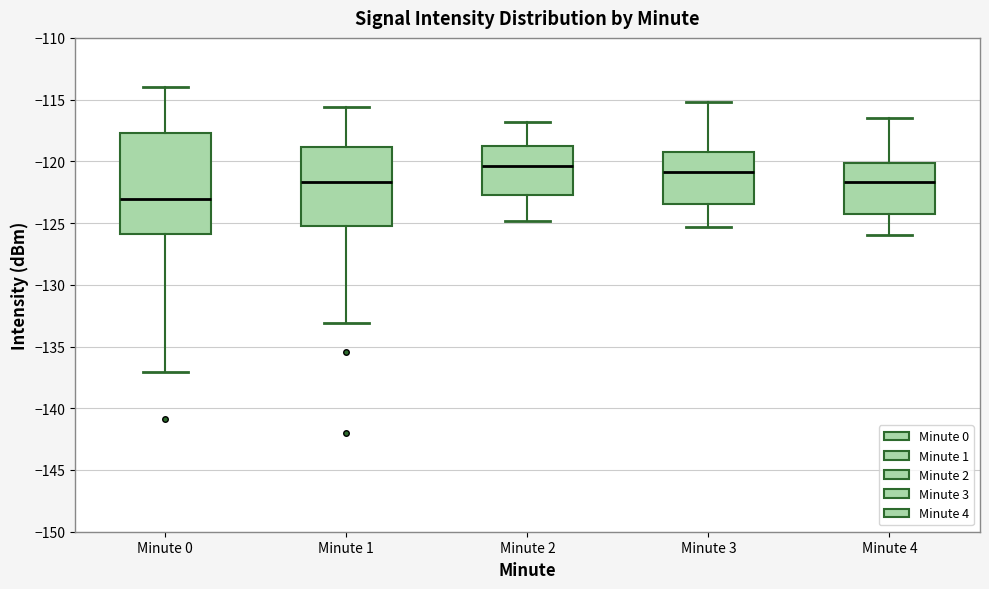

Which box's median line is the highest?

Minute 2